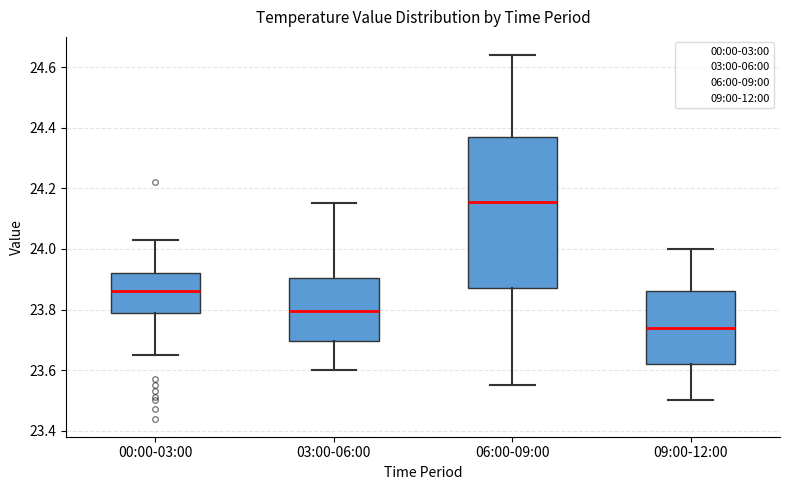

Comparing the boxes themselves (not the whiskers), which one is the tallest?

06:00-09:00